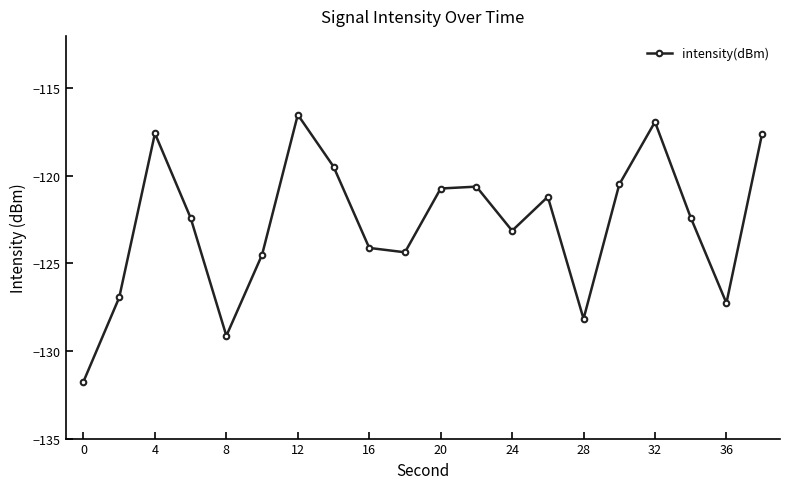

True or false: there are more than 0 points higher than both neighbors.

True